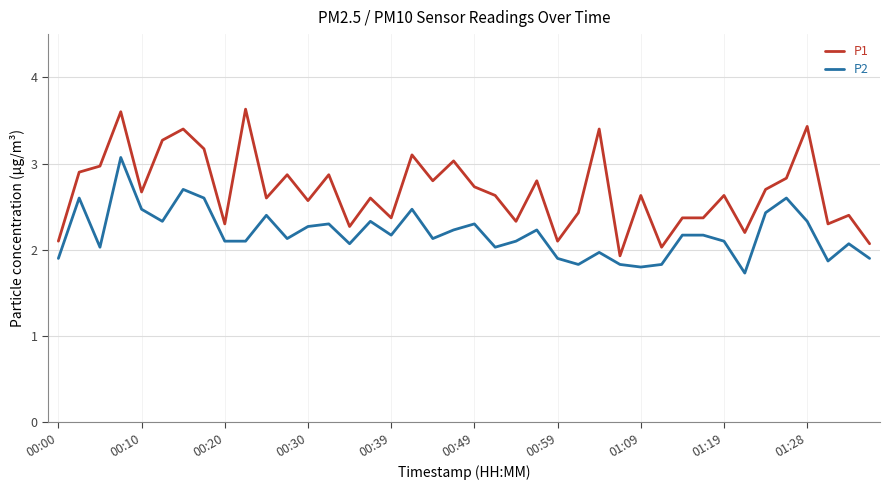

List the series in order of their peak value, lowest first.

P2, P1